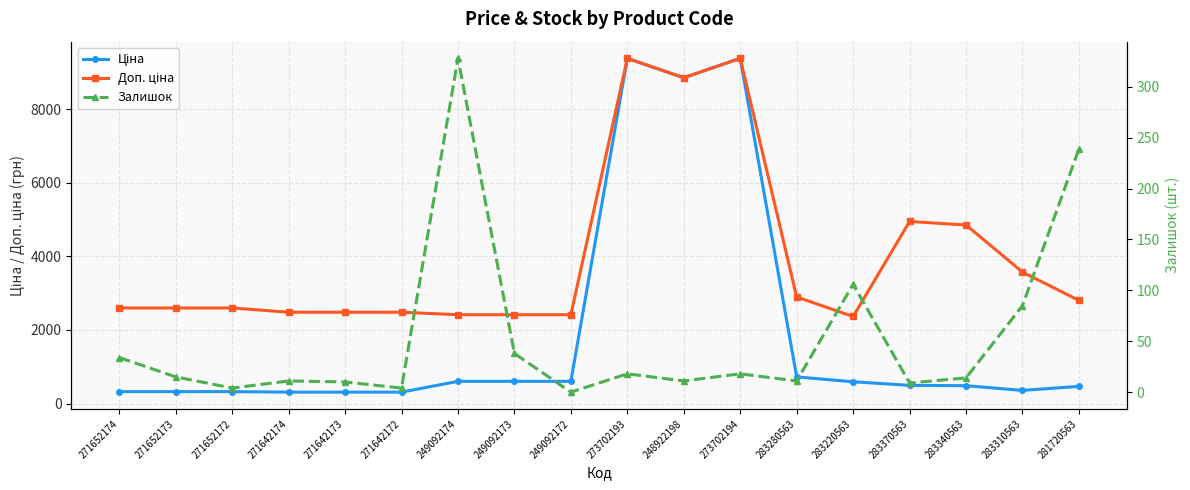

True or false: Ціна and Доп. ціна cross at least once.

False